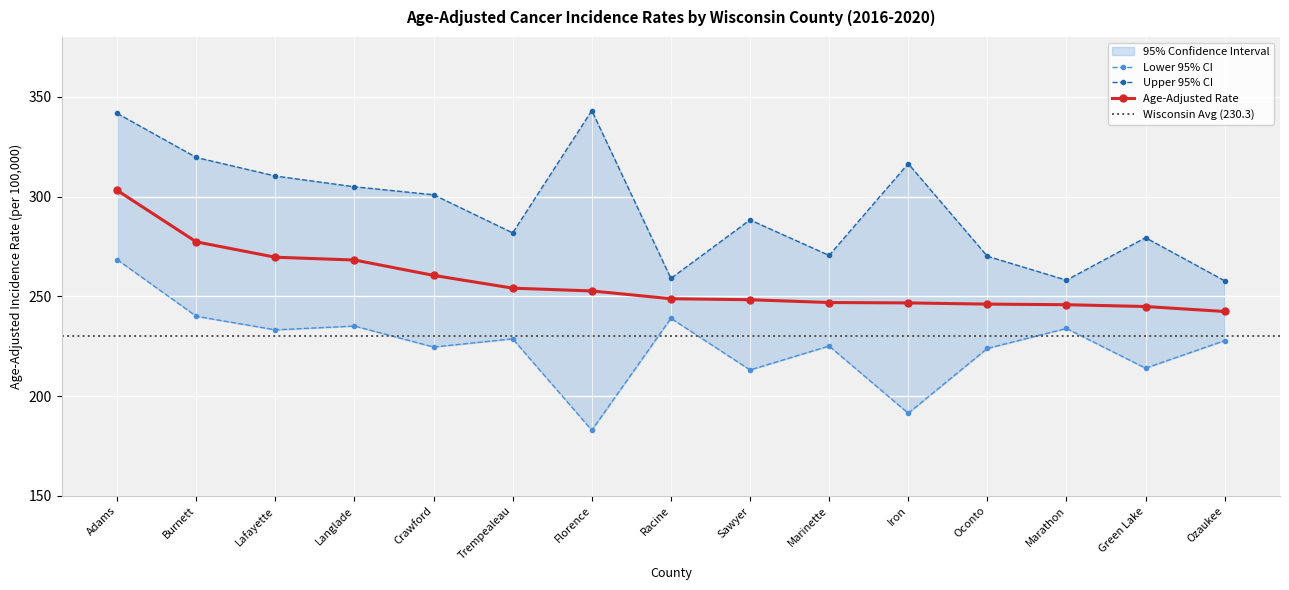

At how many categories does at least one series exceed 188?

15